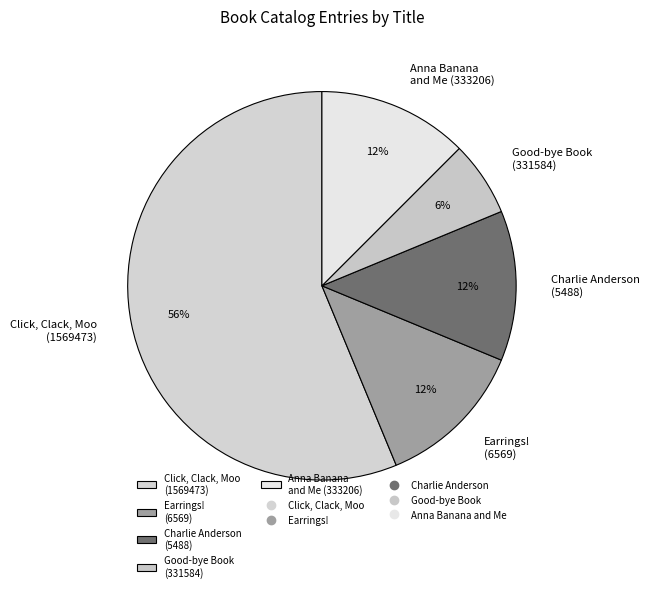

Does any single category account for the majority?

Yes